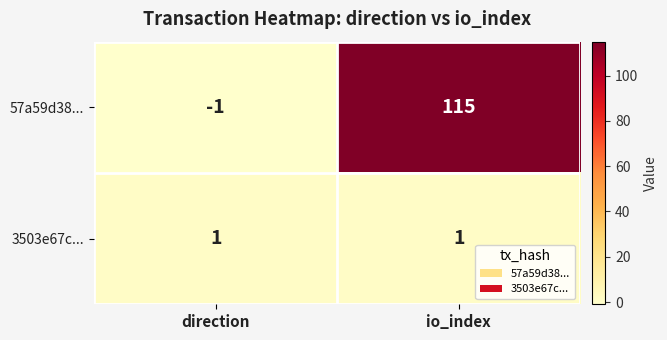

What is the maximum value shown in the chart?

115